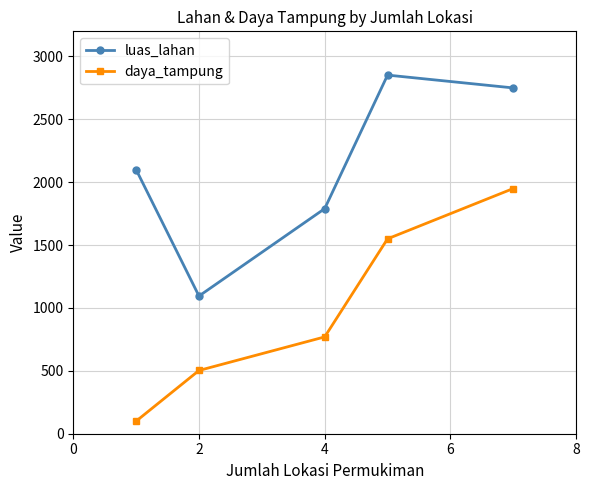

What is the minimum value shown in the chart?

100